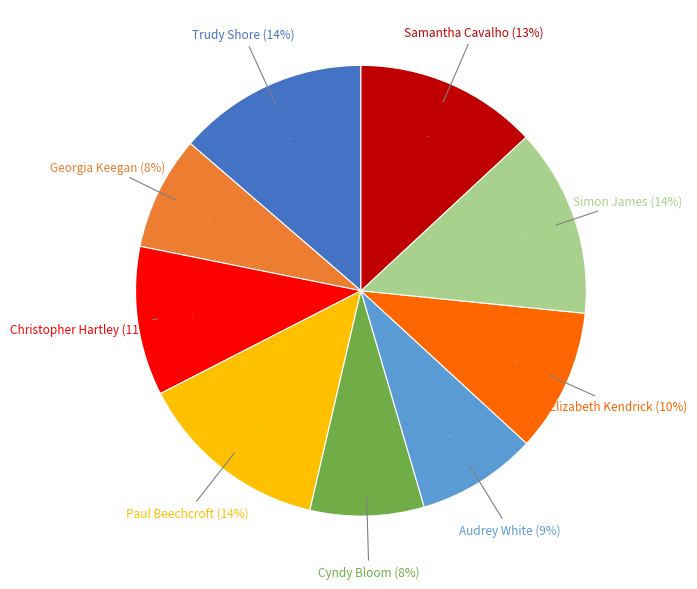

Is there any slice that represents more than half of the pie?

No